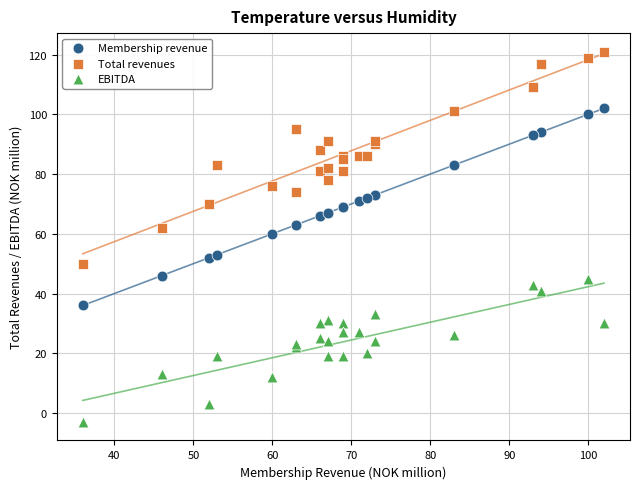

Which series reaches the maximum Y coordinate?

Total revenues